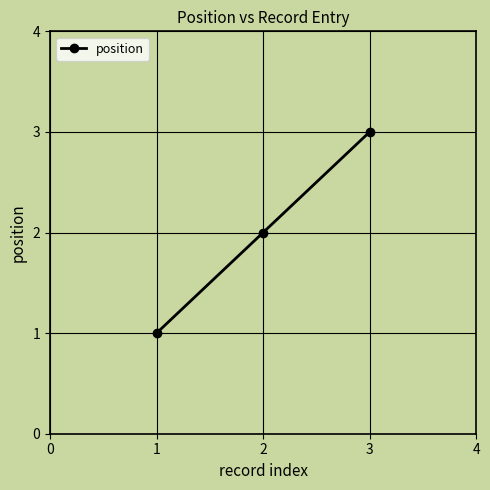

What is the value of the 2nd point from the left?

2